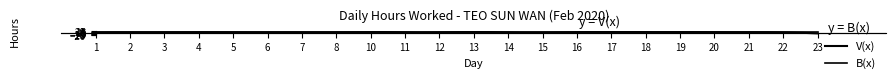

Does the chart display data point markers on the line(s)?

No